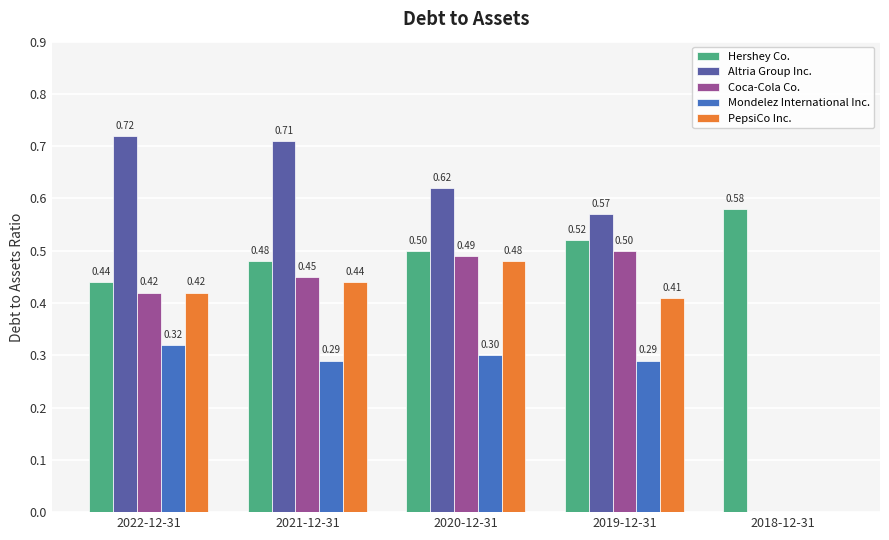

At which category is the sum across all series the highest?

2020-12-31